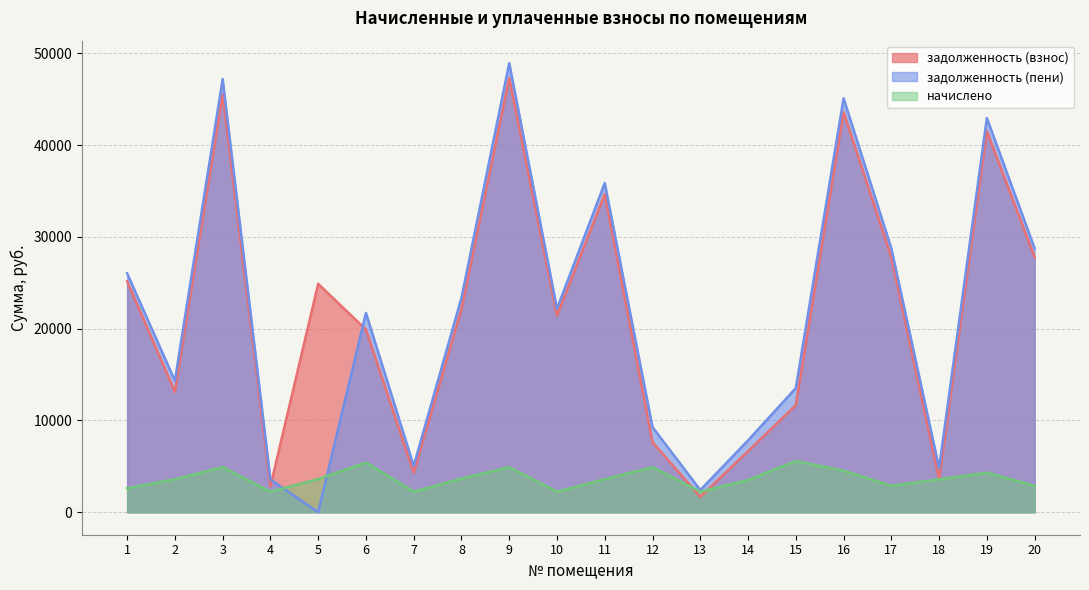

How many data points in задолженность (взнос) are less than 22138?

10